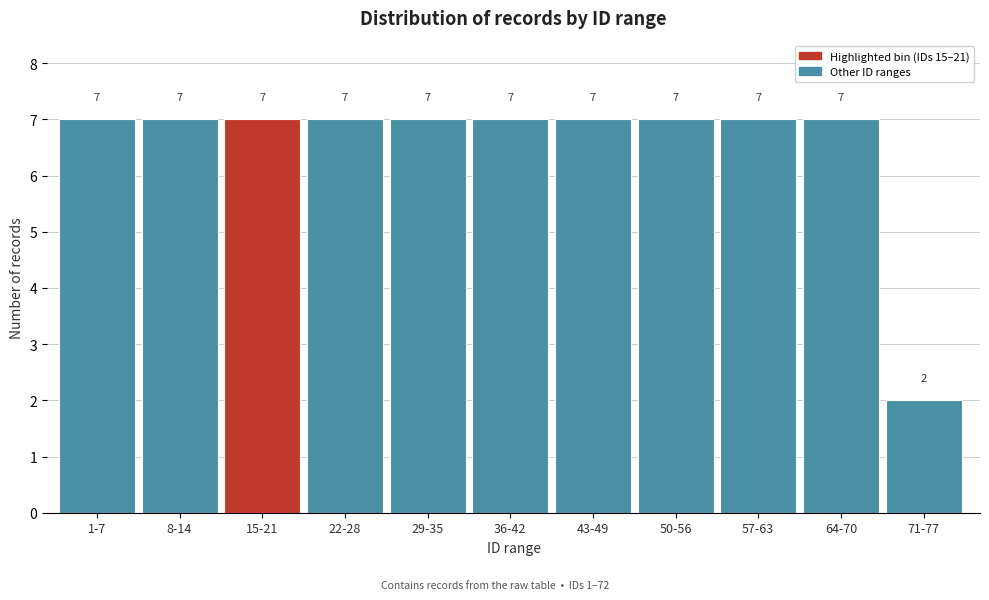

Reading right to left, list all the values displayed in this chart.

2	7	7	7	7	7	7	7	7	7	7